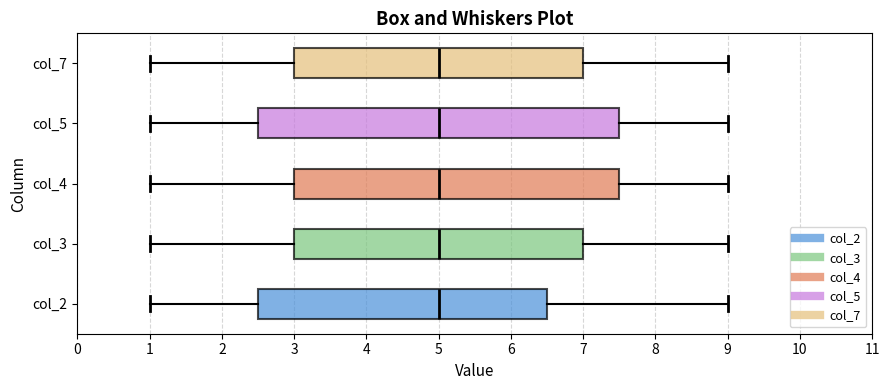

Comparing the boxes themselves (not the whiskers), which one is the widest?

col_5